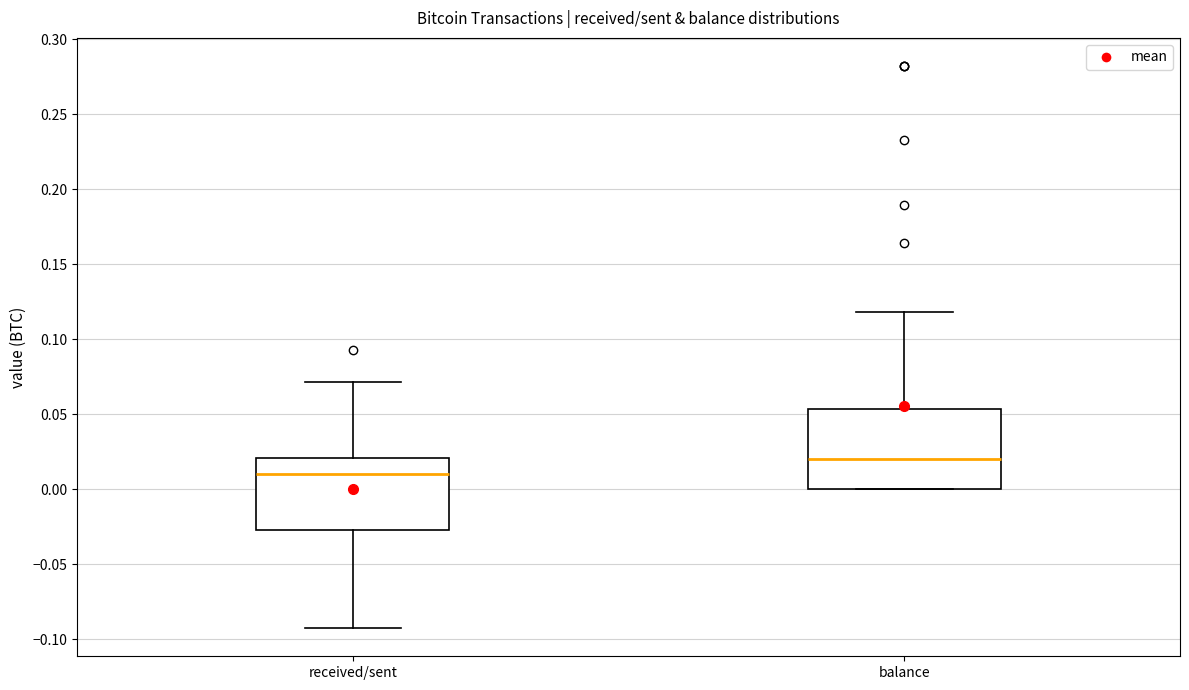

Reading left to right, read every box against the y-axis: the position of its median line, the range the box covers, and the ends of its whiskers. The values are not printed on the chart, so give them approximately, as read against the axis.

received/sent: median 0.010, box -0.025 to 0.020, whiskers -0.095 to 0.070
balance: median 0.020, box 0.000 to 0.055, whiskers 0.000 to 0.120